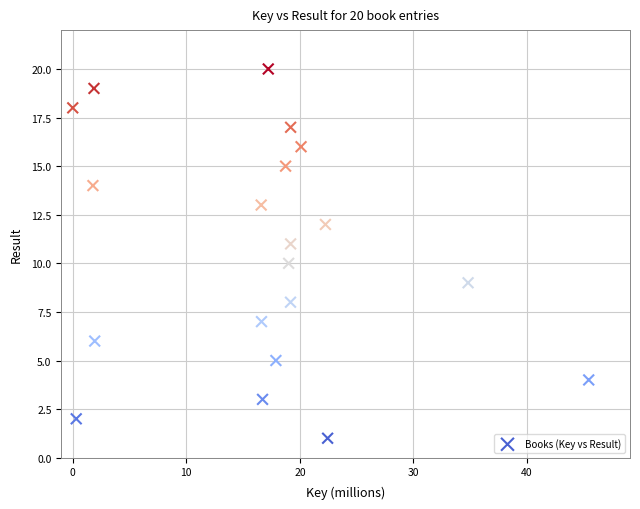

What is the range of Y values (max minus min)?

19